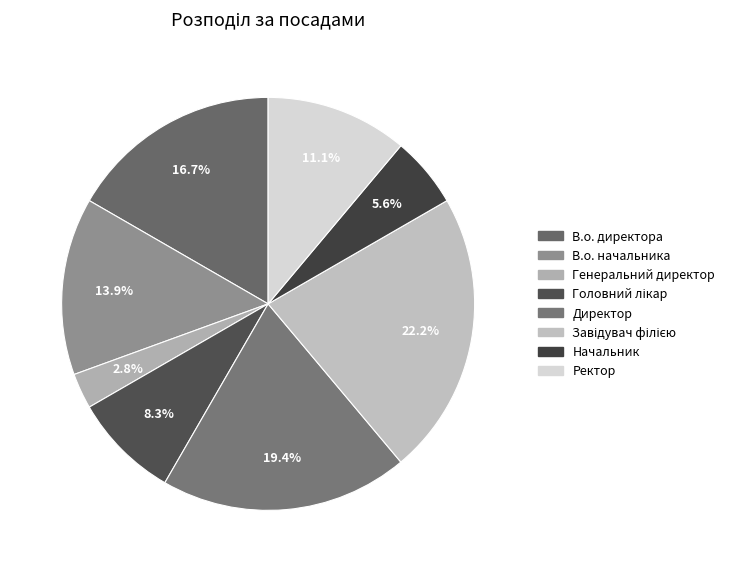

What is the ratio of the value at Начальник to the value at Генеральний директор?

2.0